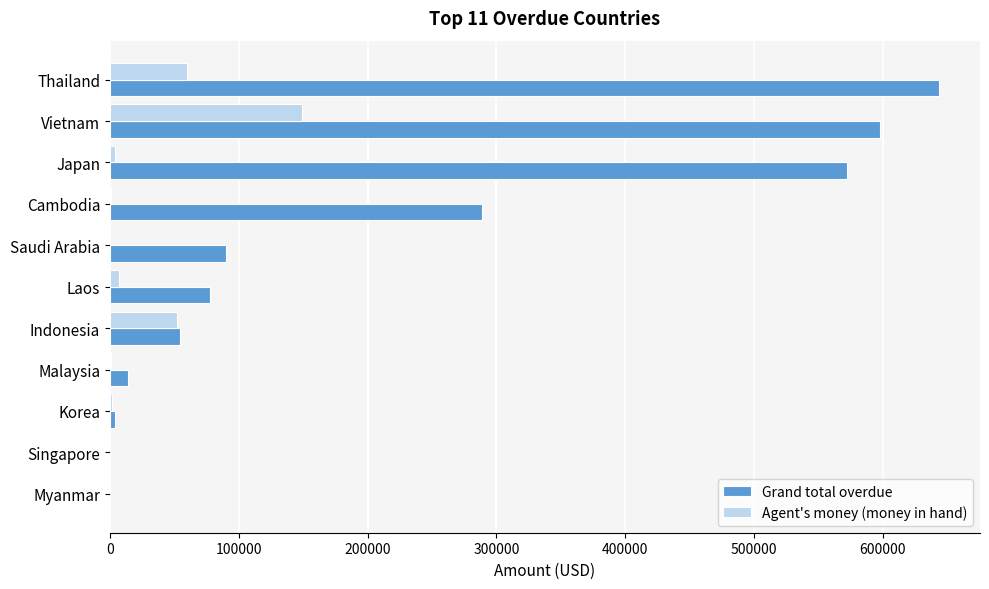

The value of Grand total overdue at Vietnam is 597395.8. True or false?

True